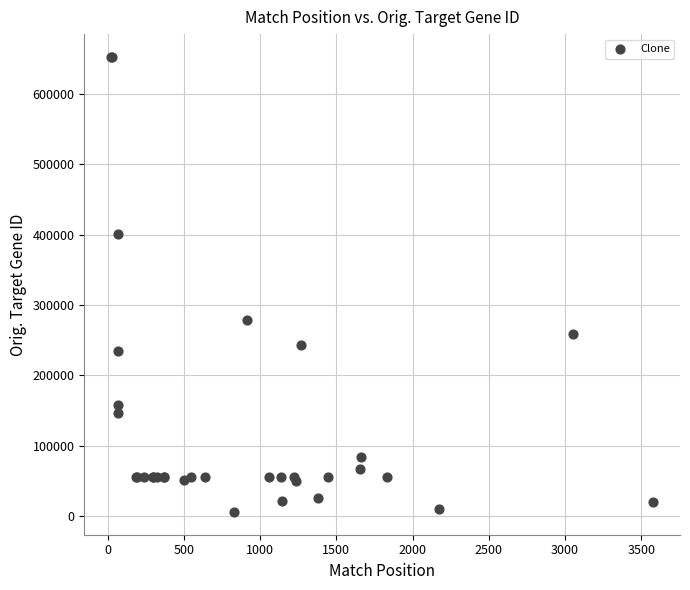

What Y value in the scatter plot is closest to 329241?

278181